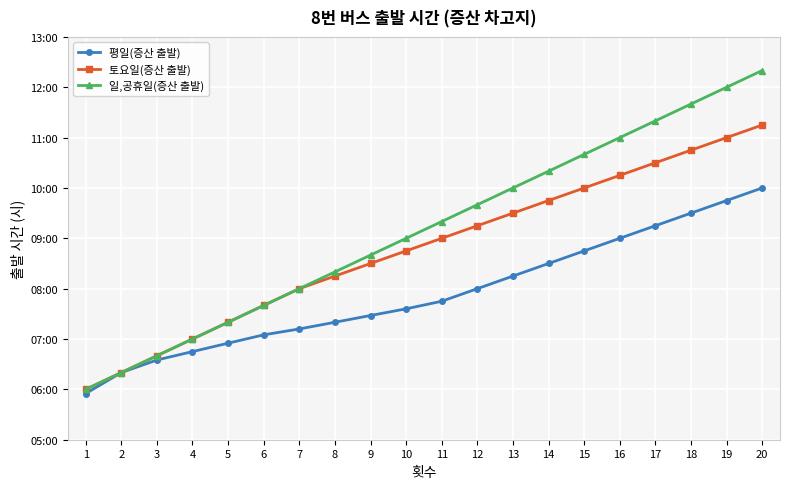

Reading left to right, what are all the values shown in this chart?

평일(증산 출발): 1=5.9	2=6.3	3=6.6	4=6.8	5=6.9	6=7.1	7=7.2	8=7.3	9=7.5	10=7.6	11=7.8	12=8.0	13=8.2	14=8.5	15=8.8	16=9.0	17=9.2	18=9.5	19=9.8	20=10.0
토요일(증산 출발): 1=6.0	2=6.3	3=6.7	4=7.0	5=7.3	6=7.7	7=8.0	8=8.2	9=8.5	10=8.8	11=9.0	12=9.2	13=9.5	14=9.8	15=10.0	16=10.2	17=10.5	18=10.8	19=11.0	20=11.2
일,공휴일(증산 출발): 1=6.0	2=6.3	3=6.7	4=7.0	5=7.3	6=7.7	7=8.0	8=8.3	9=8.7	10=9.0	11=9.3	12=9.7	13=10.0	14=10.3	15=10.7	16=11.0	17=11.3	18=11.7	19=12.0	20=12.3